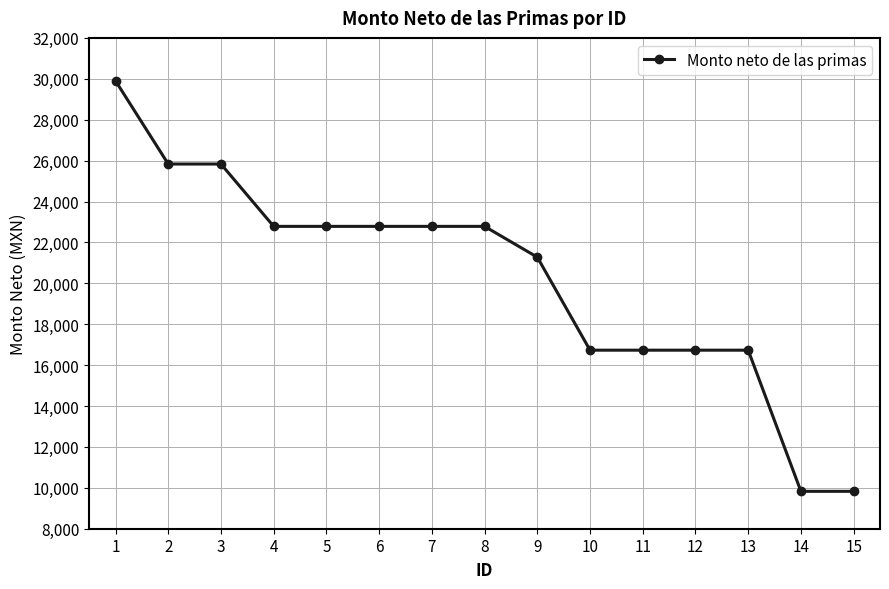

What is the change in value from 3 to 15?

-16003.3